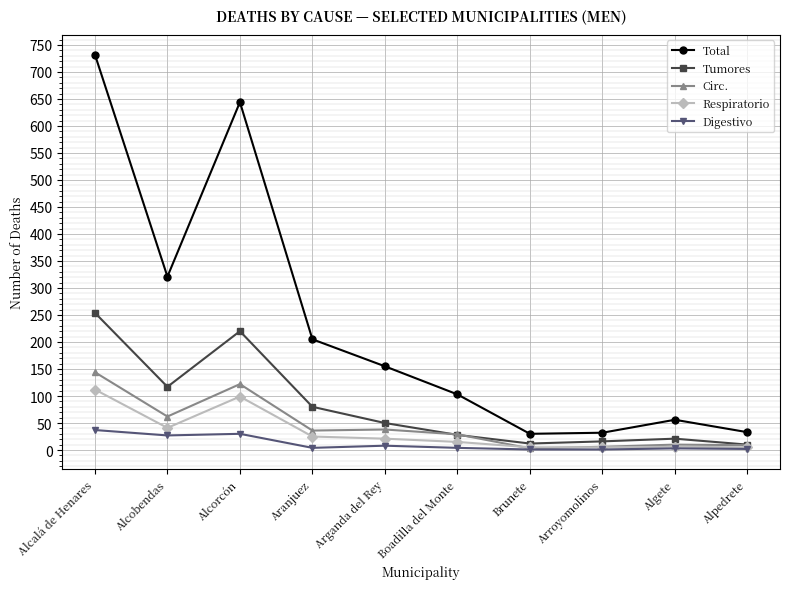

What is the sum of the Respiratorio values at Boadilla del Monte and Arroyomolinos?

20